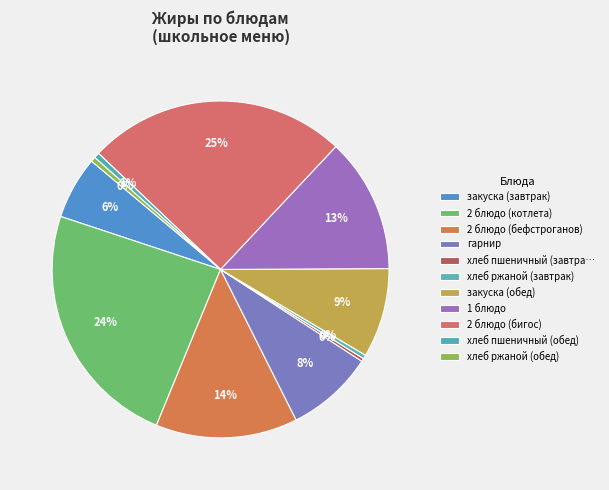

How many segments does this pie chart have?

11